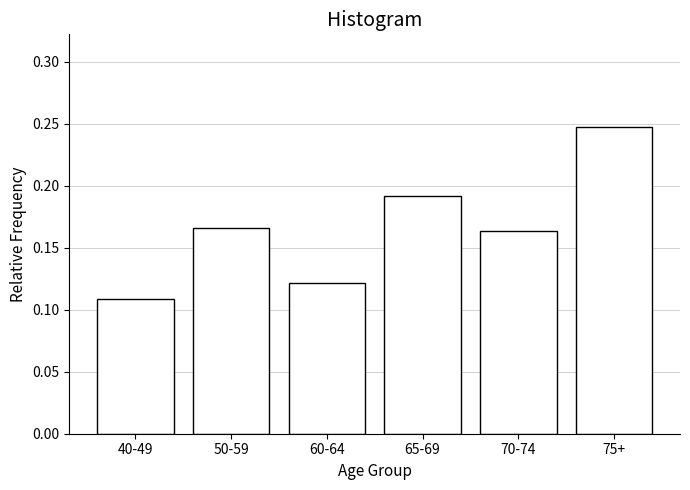

Which has a higher value, 75+ or 60-64?

75+